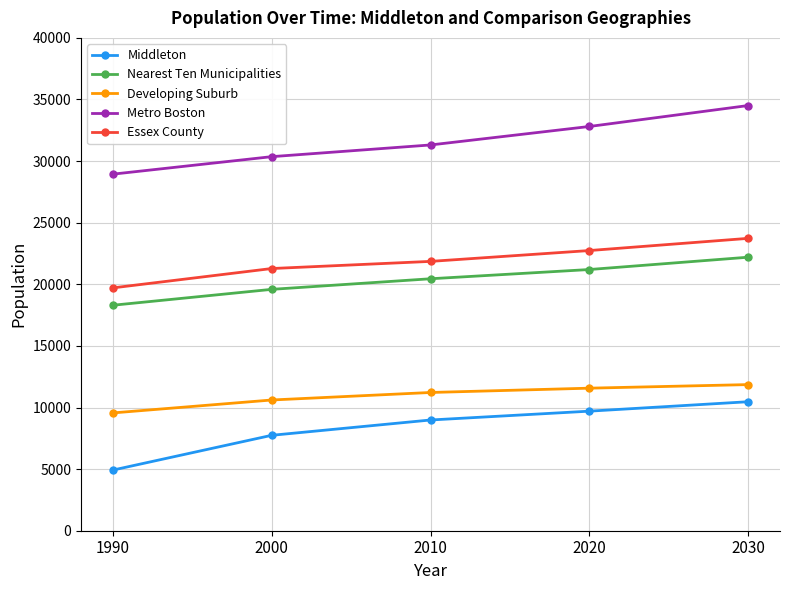

Which series has the largest total across all categories?

Metro Boston